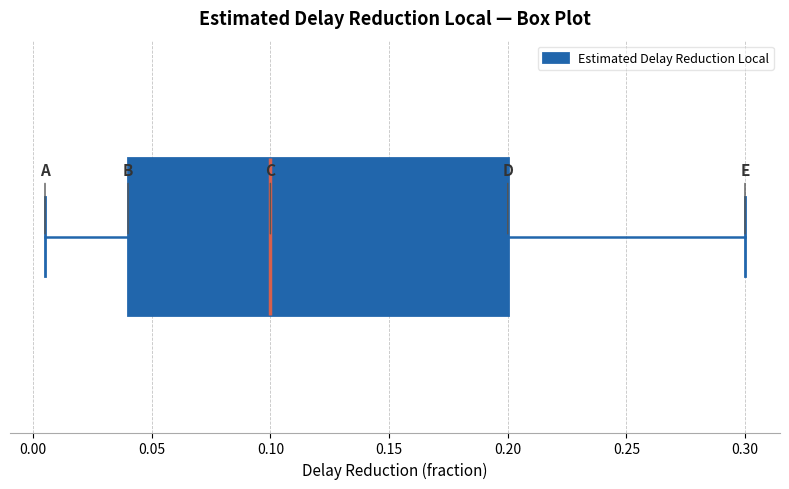

Read this box plot against the x-axis: the position of the median line, the range covered by the box, and the ends of both whiskers. The values are not printed on the chart, so give them approximately, as read against the axis.

median 0.100, box 0.040 to 0.200, whiskers 0.005 to 0.300